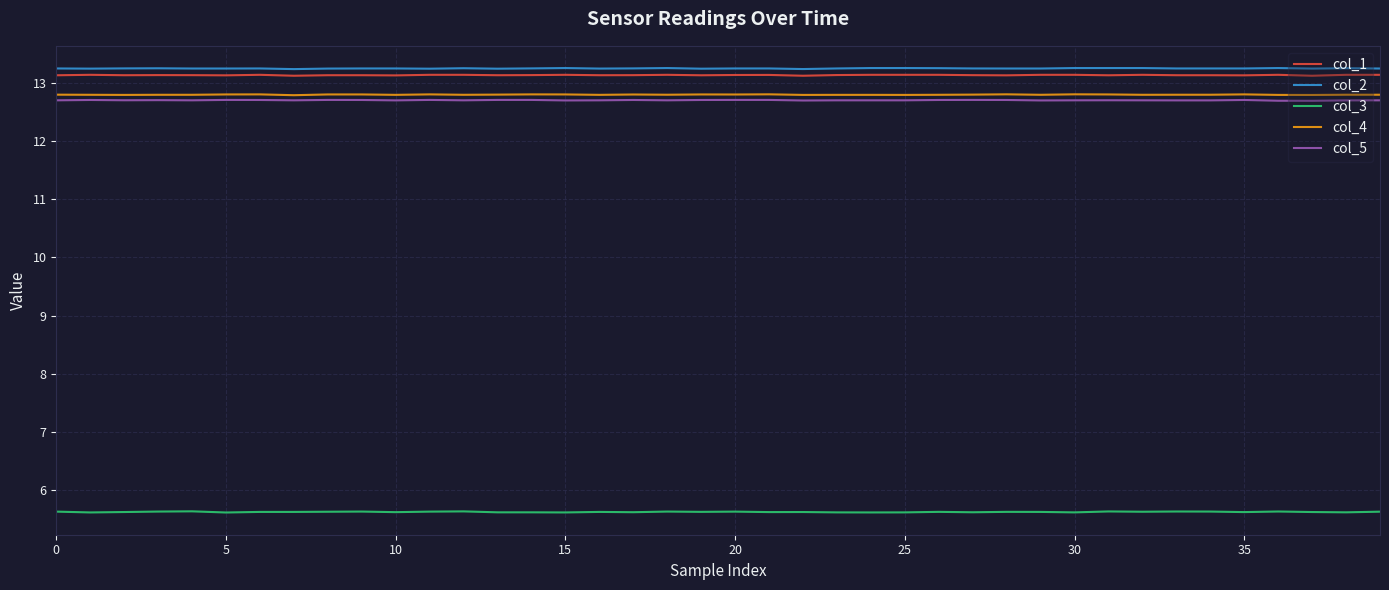

What is the greatest value displayed?

13.2